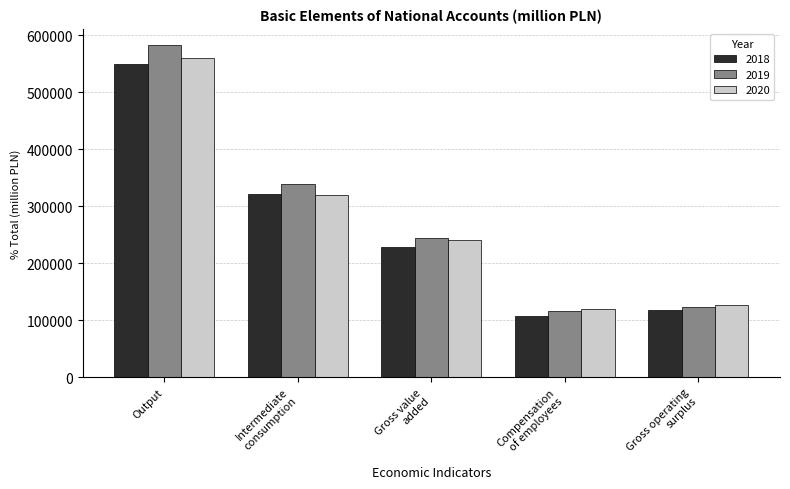

Which category has the highest value in the 2020 series?

Output